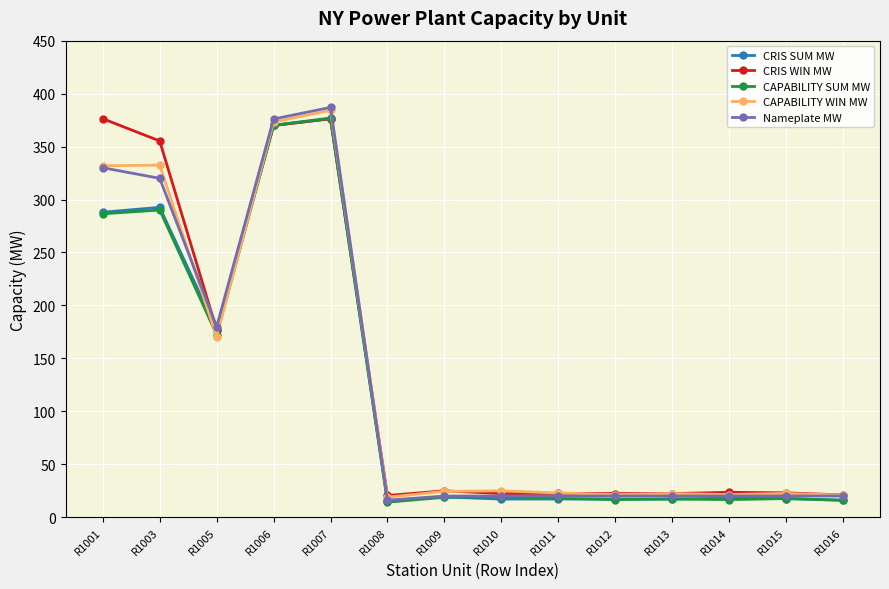

What is the total value across all series at R1008?

85.3